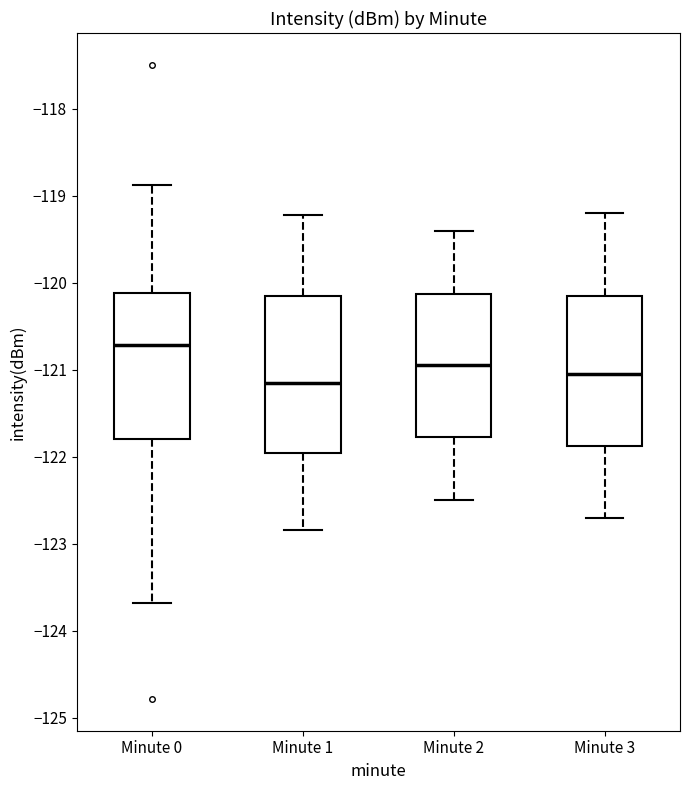

Reading left to right, transcribe this box plot: for each box, give where its median line is, the range the box spans, and where its two whiskers end, as read against the y-axis. The values are not printed on the chart, so give them approximately, as read against the axis.

Minute 0: median -120.7, box -121.8 to -120.1, whiskers -123.7 to -118.9
Minute 1: median -121.1, box -122.0 to -120.2, whiskers -122.8 to -119.2
Minute 2: median -120.9, box -121.8 to -120.1, whiskers -122.5 to -119.4
Minute 3: median -121.0, box -121.9 to -120.1, whiskers -122.7 to -119.2